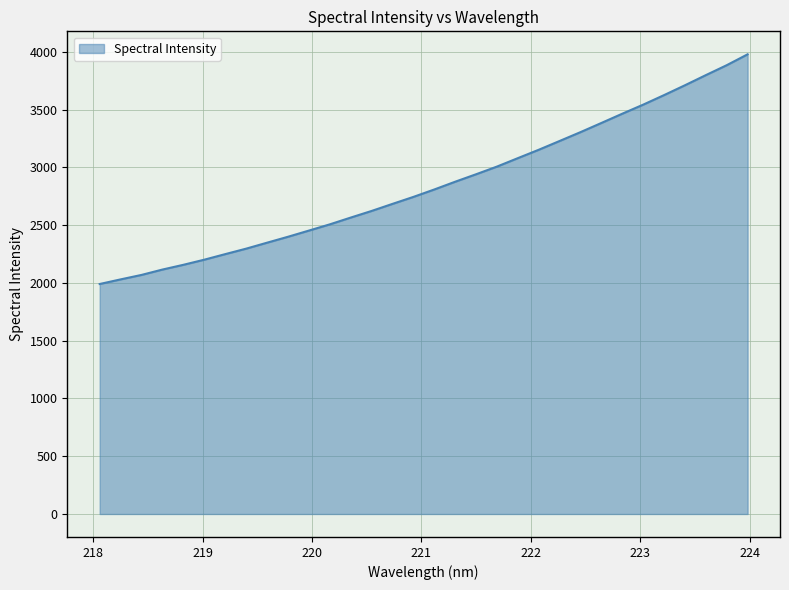

True or false: there are more than 2 points higher than both neighbors.

False